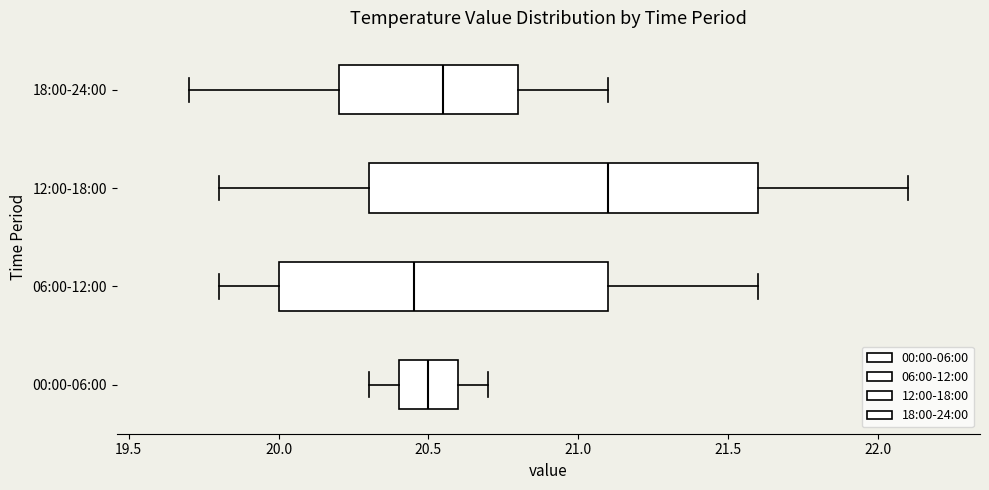

Where is the right edge of the box for 12:00-18:00 on the x-axis? The values are not printed on the chart, so give them approximately, as read against the axis.

21.60